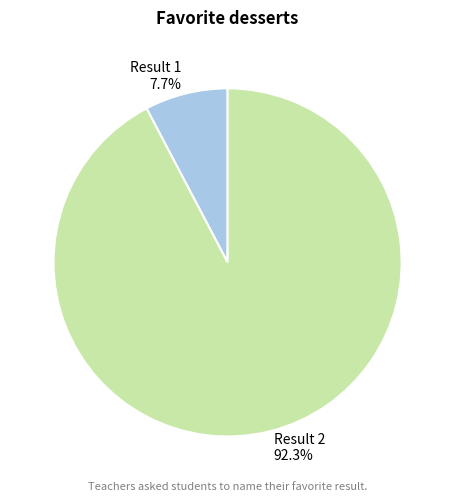

Does any single category account for the majority?

Yes